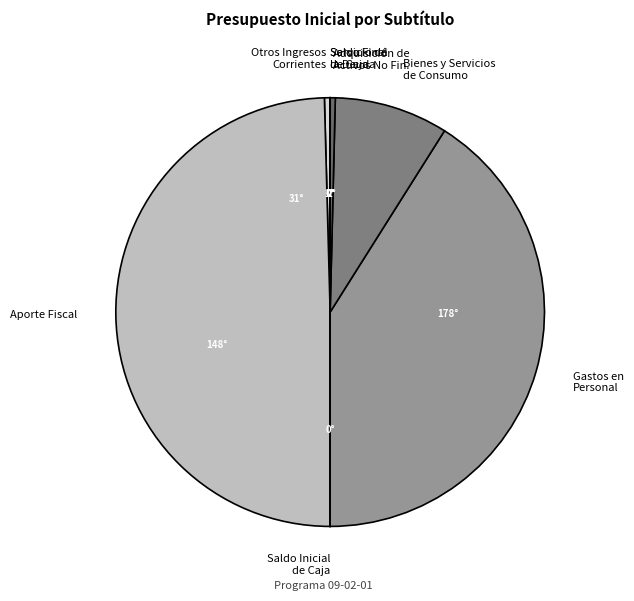

Which category has the biggest portion of the pie?

Aporte Fiscal